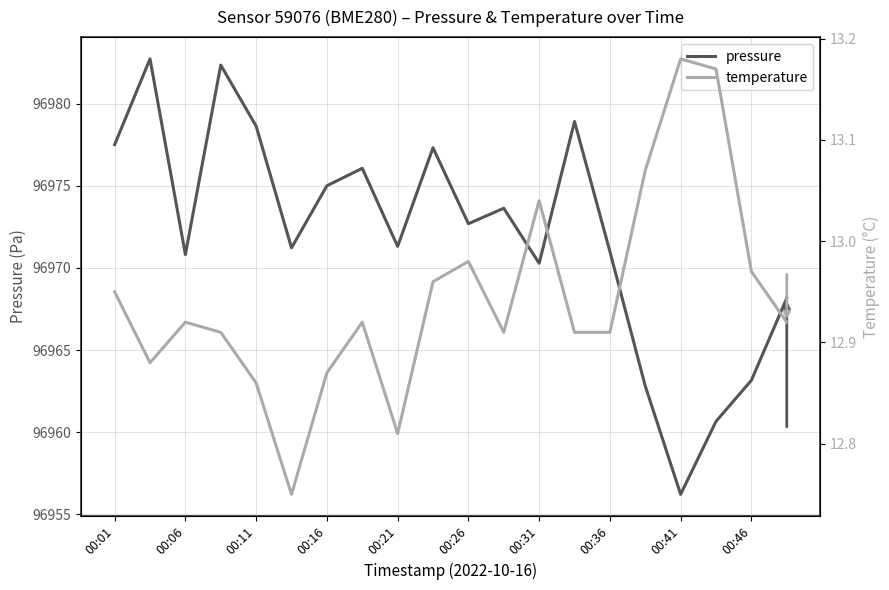

True or false: pressure and temperature intersect in this chart.

False